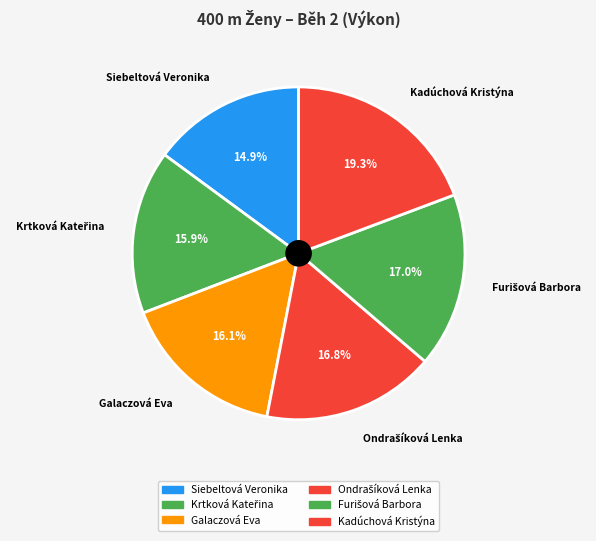

True or false: Kadúchová Kristýna accounts for 26% of the total.

False